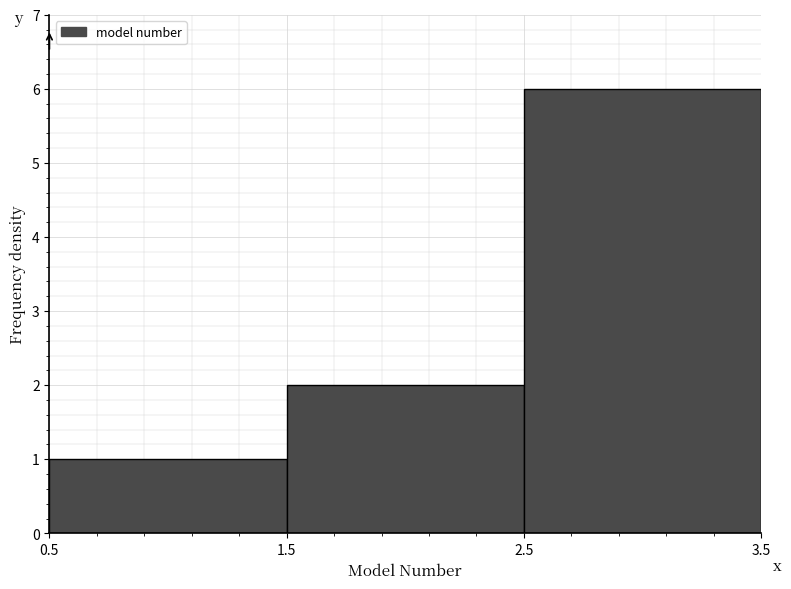

Over which range of the x-axis is the bar tallest?

2.5 to 3.5